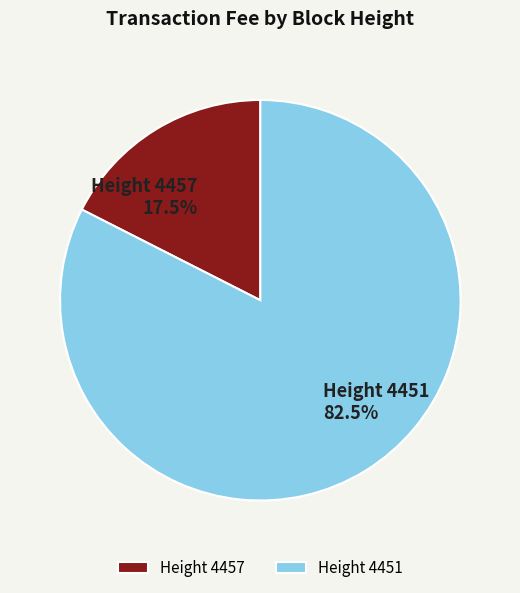

Rank the categories by value from lowest to highest.

Height 4457, Height 4451